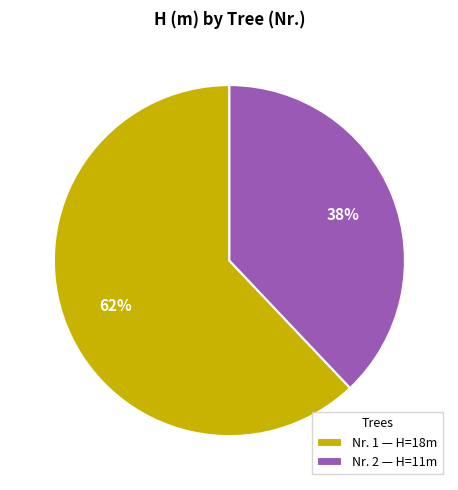

The Nr. 2 — H=11m slice represents 38% of the pie. True or false?

True